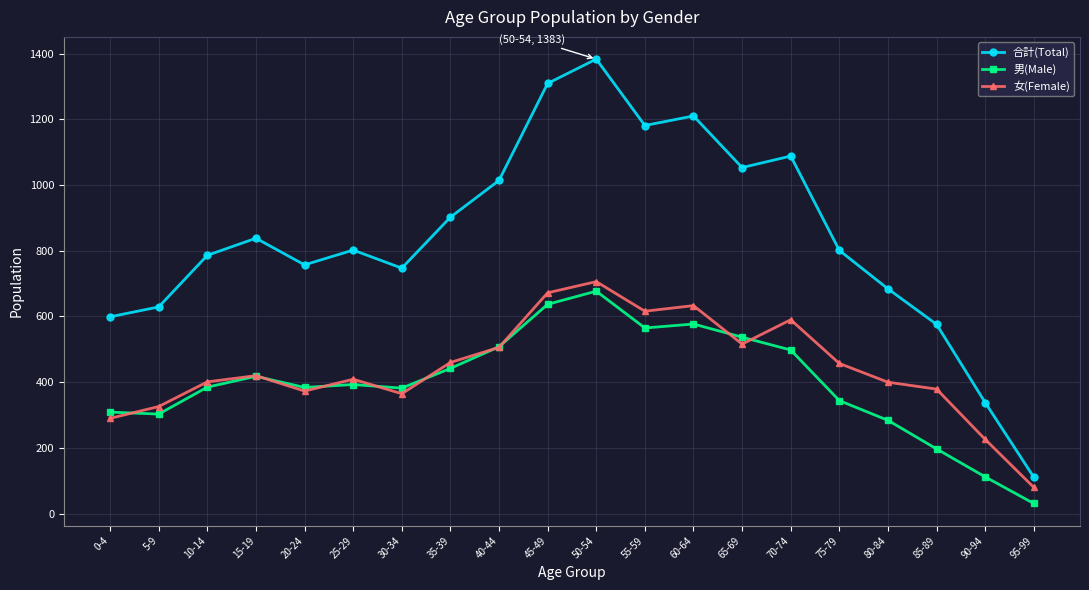

The 女(Female) series shows 279 at 55-59. True or false?

False